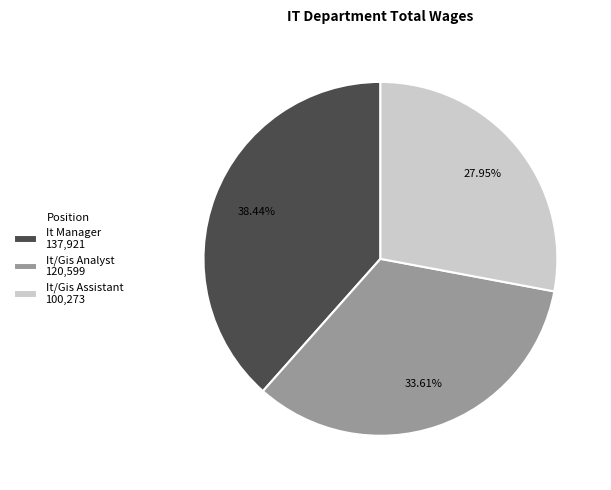

Which category has the smallest portion of the pie?

It/Gis Assistant